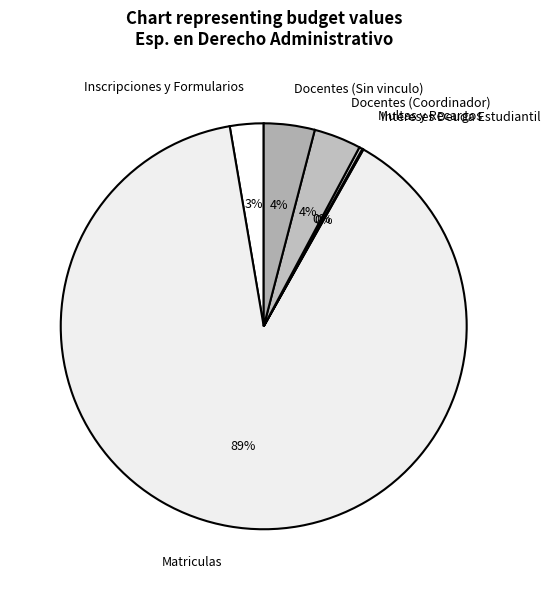

What percentage is the Docentes (Sin vinculo) slice, to the nearest percent?

4%